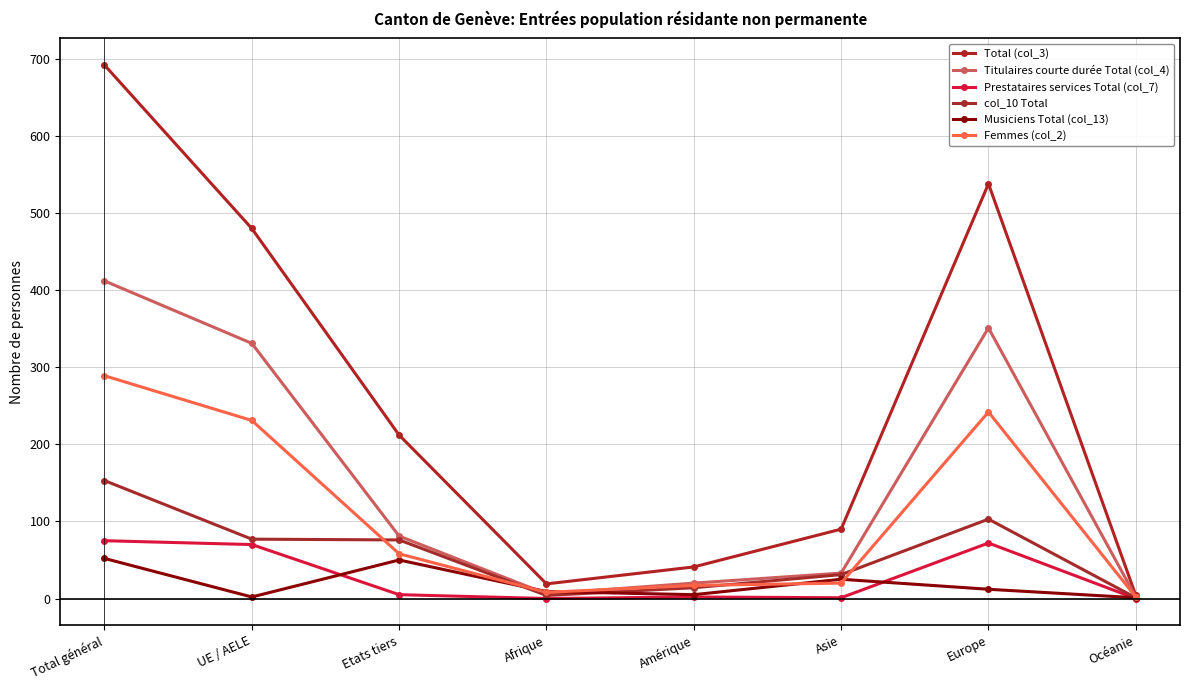

What is the sum of all Total (col_3) values?

2076